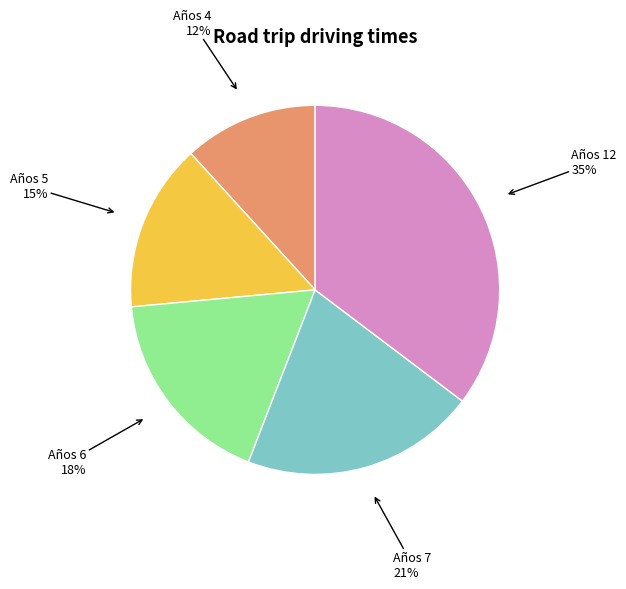

Is it true that Años 12 is 47% of the pie?

False